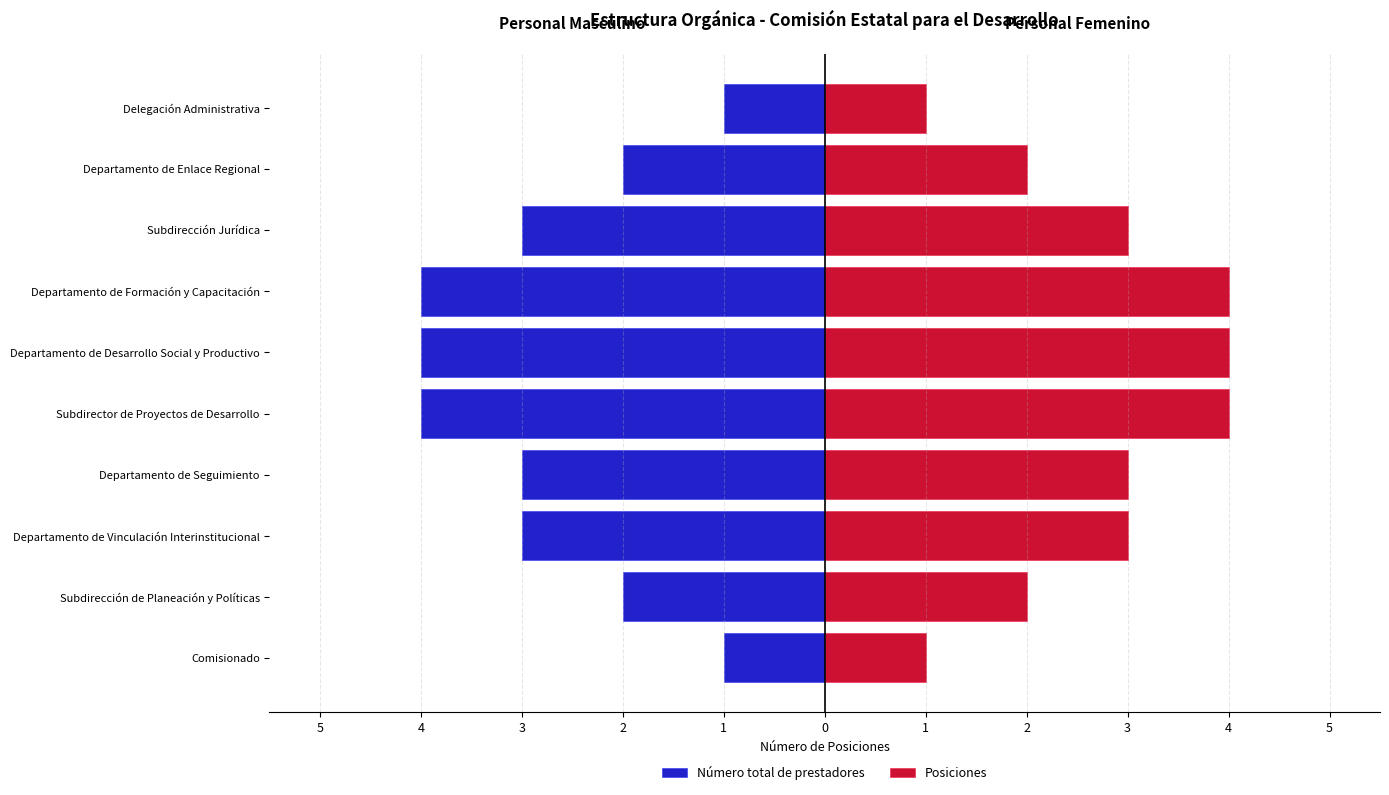

Is it true that Número total de prestadores equals -3 at Subdirección Jurídica?

True